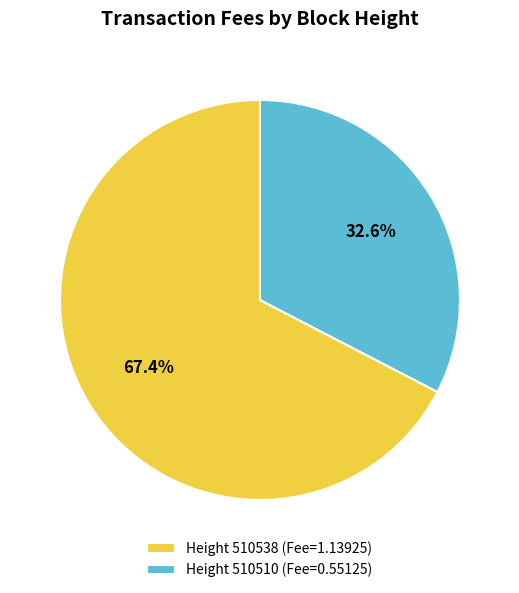

Approximately how many times larger is the value at Height 510510 (Fee=0.55125) compared to Height 510538 (Fee=1.13925)?

0.5